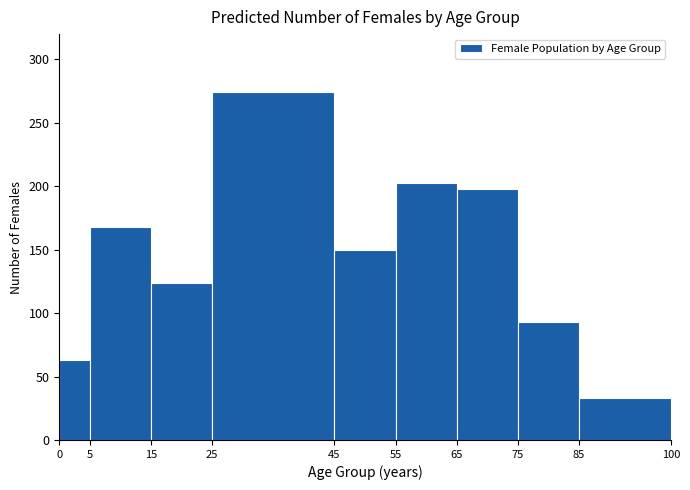

Reading left to right, list every bar in this chart as the range it spans on the x-axis followed by its height. The values are not printed on the chart, so give them approximately, as read against the axis.

0 to 5: 65
5 to 15: 170
15 to 25: 125
25 to 45: 275
45 to 55: 150
55 to 65: 205
65 to 75: 200
75 to 85: 95
85 to 100: 35